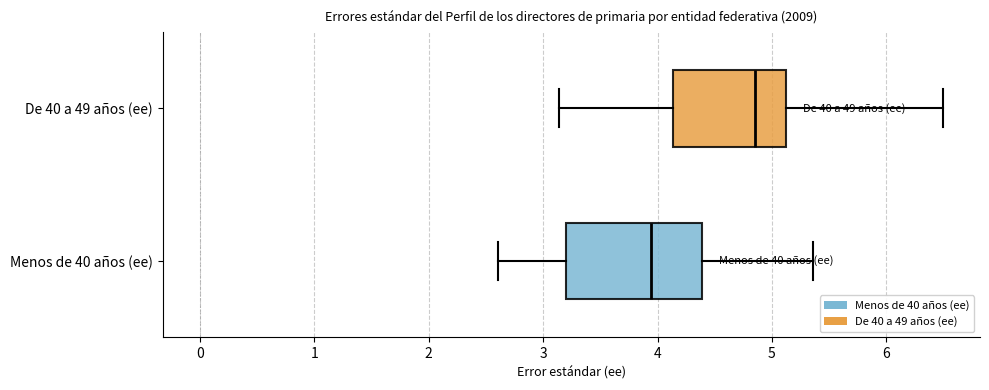

Reading bottom to top, transcribe this box plot: for each box, give where its median line is, the range the box spans, and where its two whiskers end, as read against the x-axis. The values are not printed on the chart, so give them approximately, as read against the axis.

Menos de 40 años (ee): median 3.9, box 3.2 to 4.4, whiskers 2.6 to 5.4
De 40 a 49 años (ee): median 4.9, box 4.1 to 5.1, whiskers 3.1 to 6.5